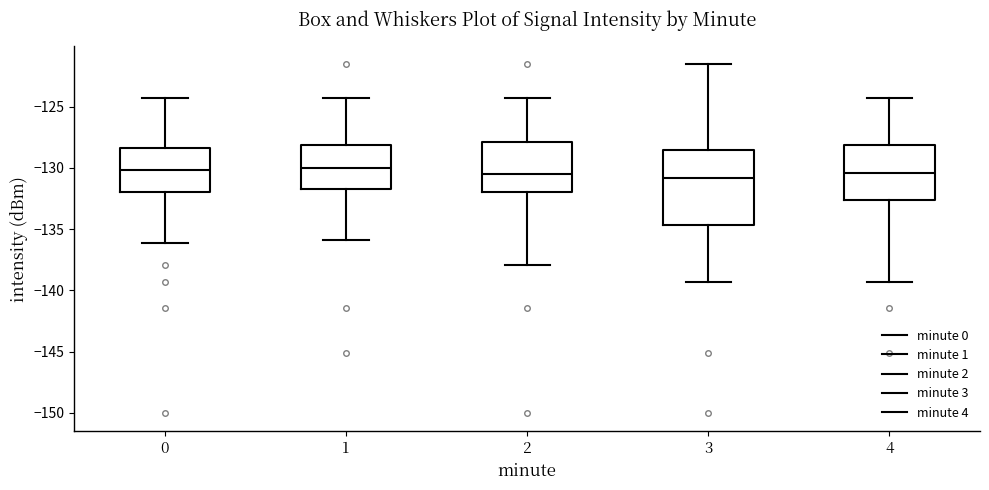

Comparing the boxes themselves (not the whiskers), which one is the tallest?

3